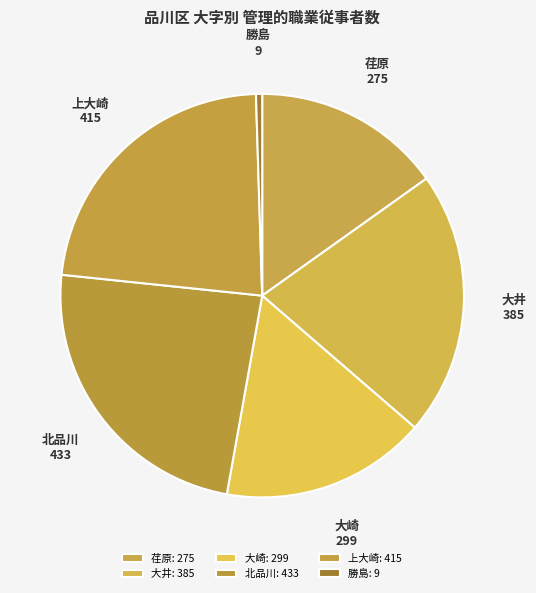

Rank the categories by value from highest to lowest.

北品川, 上大崎, 大井, 大崎, 荏原, 勝島